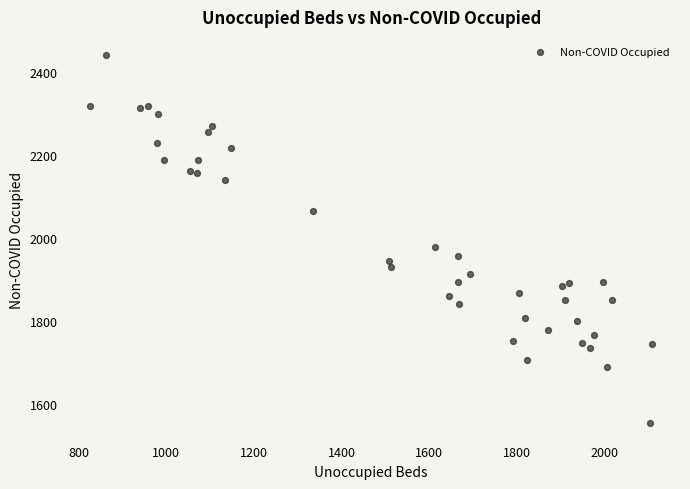

What Y value in the scatter plot is closest to 1997?

1980